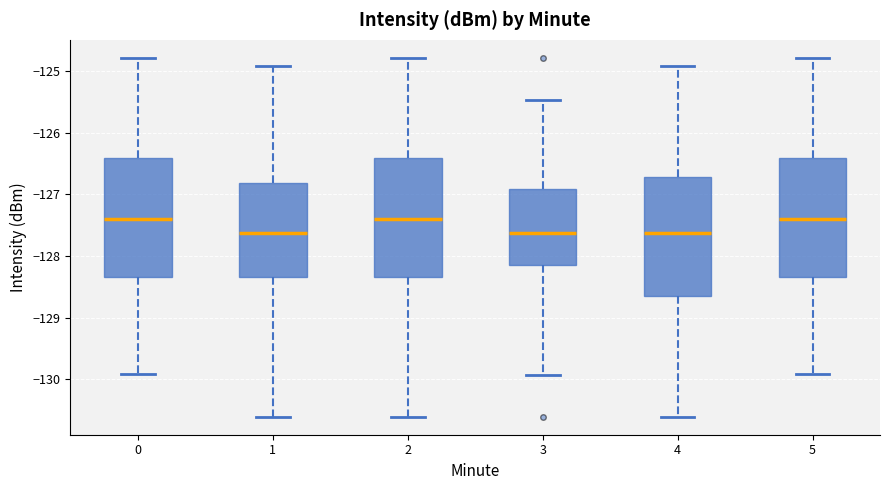

Where does the upper whisker of the box at x = 3 end on the y-axis? The values are not printed on the chart, so give them approximately, as read against the axis.

-125.5